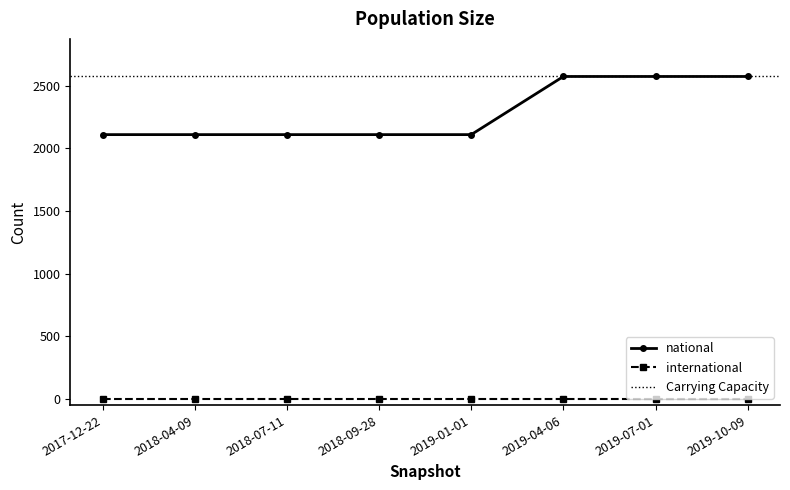

What is the difference between the maximum and minimum values?

464